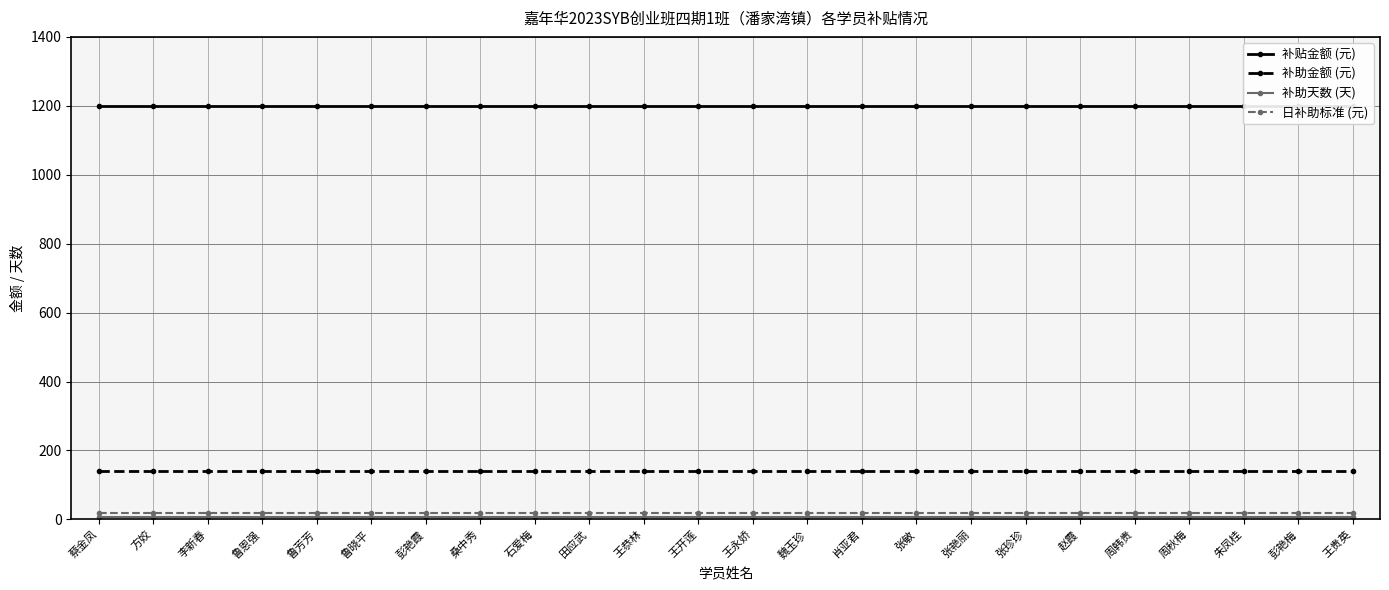

List the series in order of their peak value, lowest first.

补助天数 (天), 日补助标准 (元), 补助金额 (元), 补贴金额 (元)